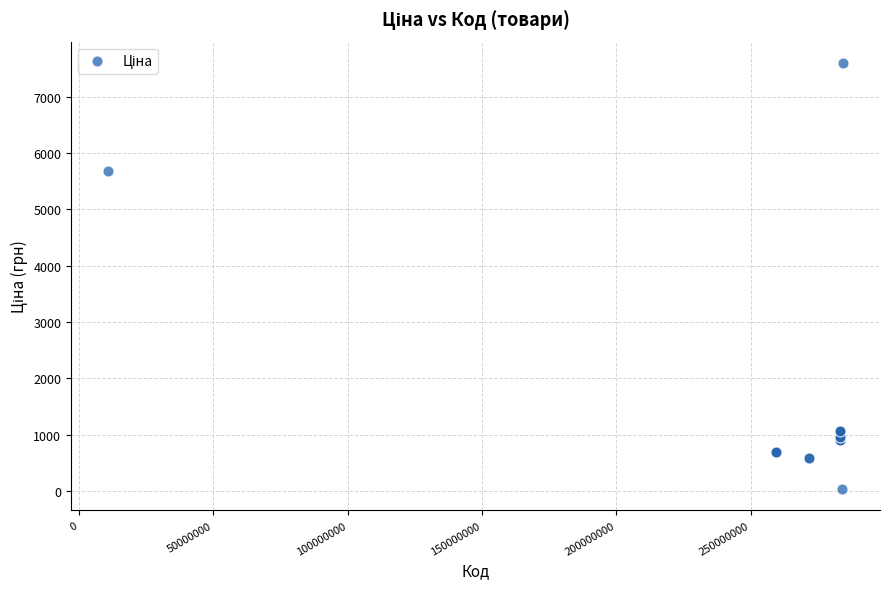

What Y value in the scatter plot is closest to 3814?

5673.8